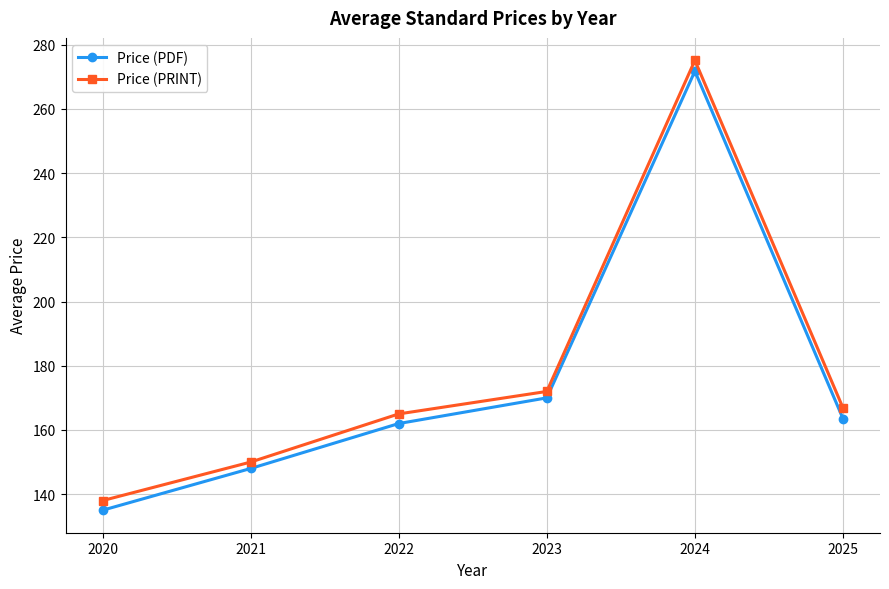

What is the sum of all Price (PRINT) values?

1067.0